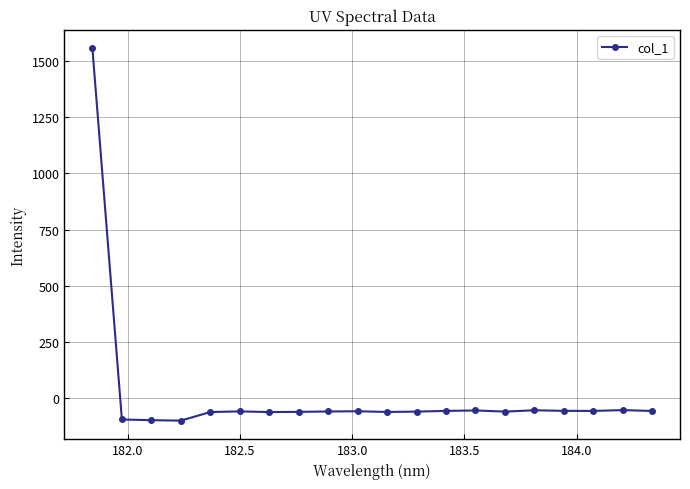

What is the difference between the second highest and minimum values?

46.7